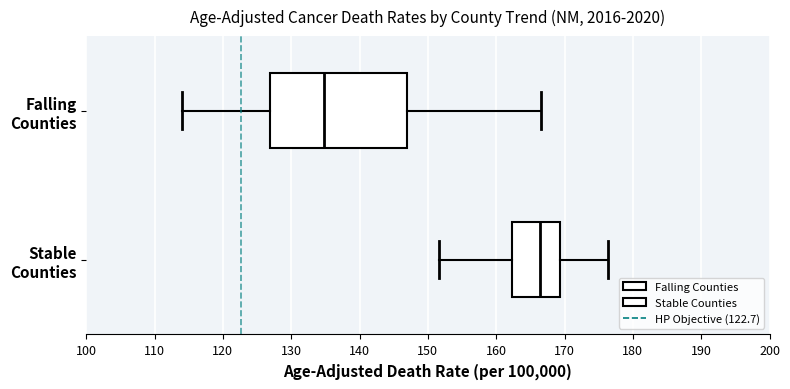

Reading bottom to top, read every box against the x-axis: the position of its median line, the range the box covers, and the ends of its whiskers. The values are not printed on the chart, so give them approximately, as read against the axis.

Stable Counties: median 166, box 162 to 169, whiskers 152 to 176
Falling Counties: median 135, box 127 to 147, whiskers 114 to 167